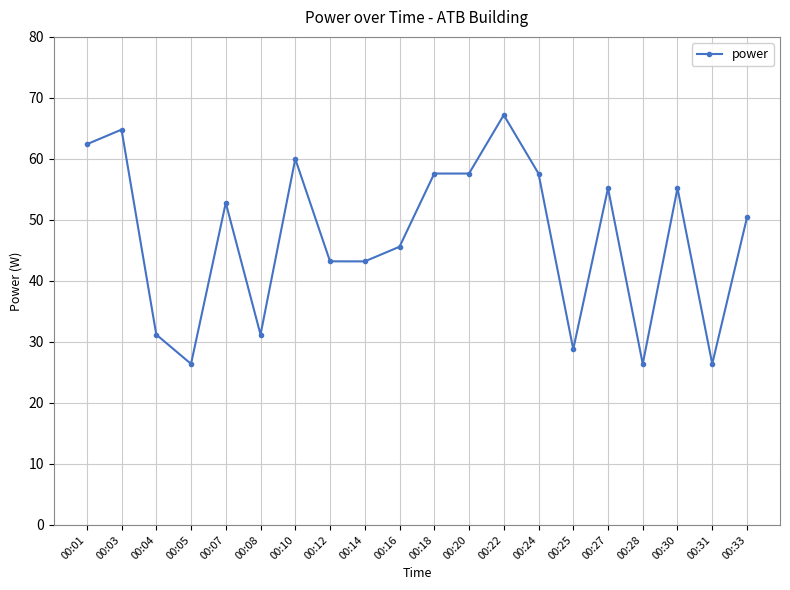

What is the greatest value displayed?

67.2